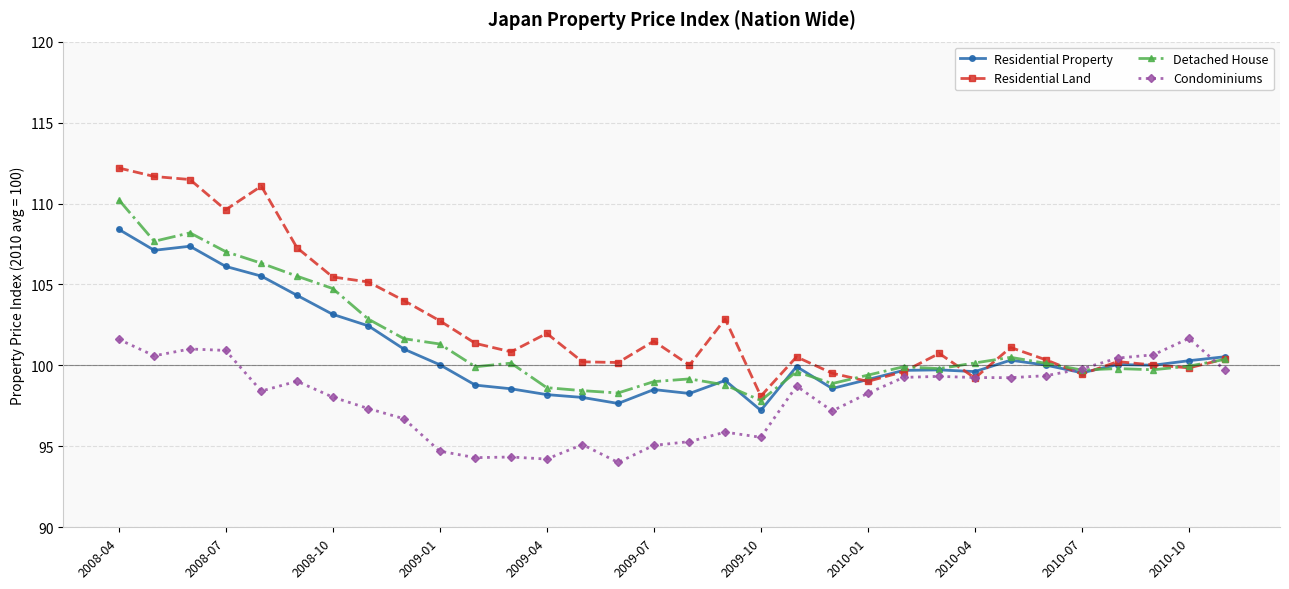

True or false: Condominiums has more than 1 interior local peaks.

True